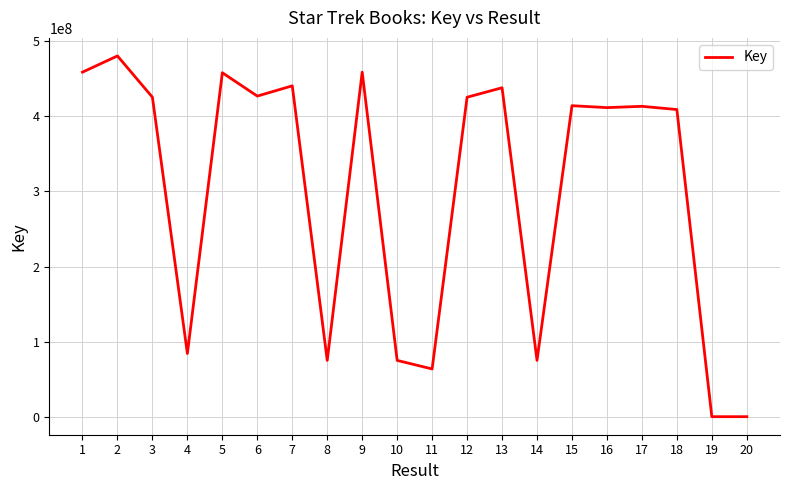

What is the sum of the values at 11 and 13?

501830445